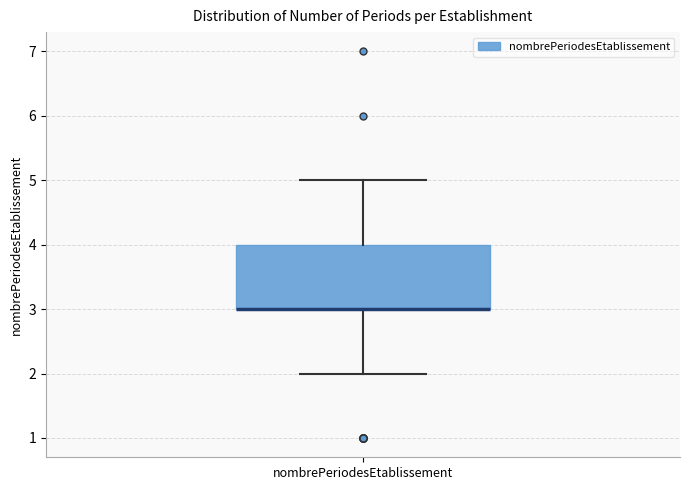

Read this box plot against the y-axis: the position of the median line, the range covered by the box, and the ends of both whiskers. The values are not printed on the chart, so give them approximately, as read against the axis.

median 3 (drawn on the box's lower edge), box 3 to 4, whiskers 2 to 5